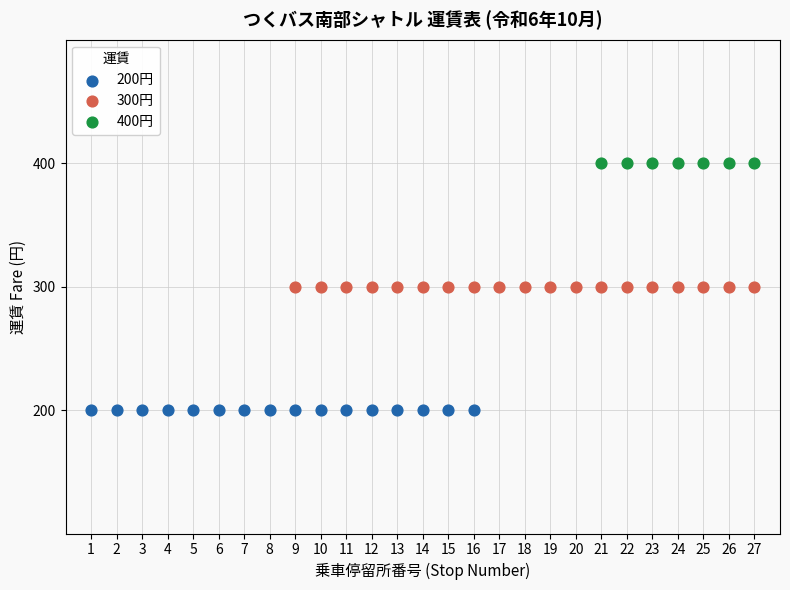

Which series contains the highest Y value?

400円